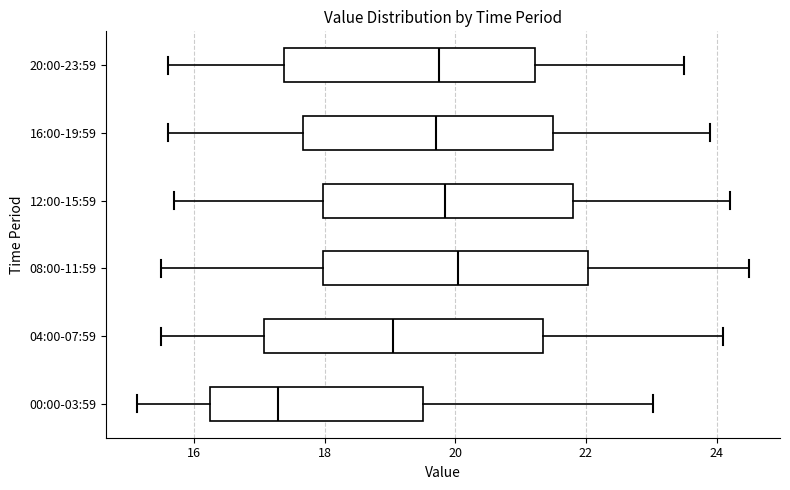

Which box is the widest, from its left edge to its right edge?

04:00-07:59